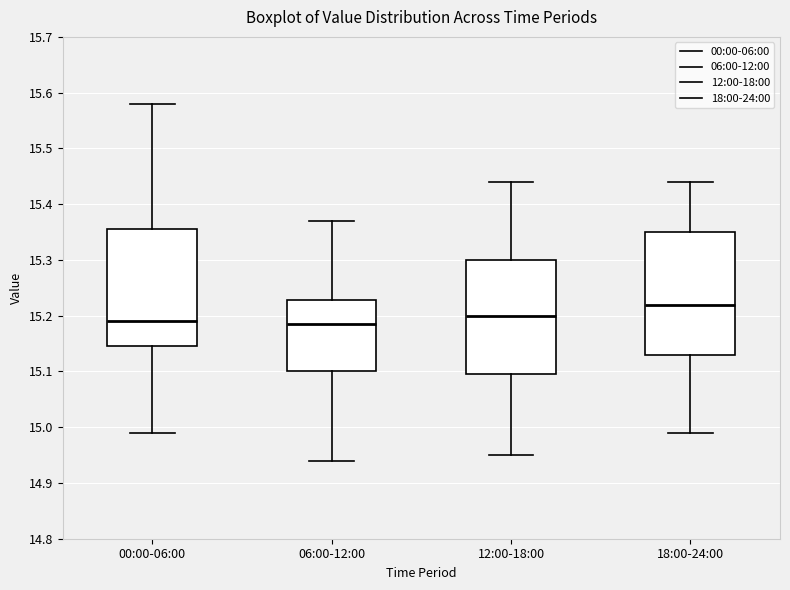

Reading left to right, transcribe this box plot: for each box, give where its median line is, the range the box spans, and where its two whiskers end, as read against the y-axis. The values are not printed on the chart, so give them approximately, as read against the axis.

00:00-06:00: median 15.19, box 15.15 to 15.36, whiskers 14.99 to 15.58
06:00-12:00: median 15.19, box 15.10 to 15.23, whiskers 14.94 to 15.37
12:00-18:00: median 15.20, box 15.10 to 15.30, whiskers 14.95 to 15.44
18:00-24:00: median 15.22, box 15.13 to 15.35, whiskers 14.99 to 15.44